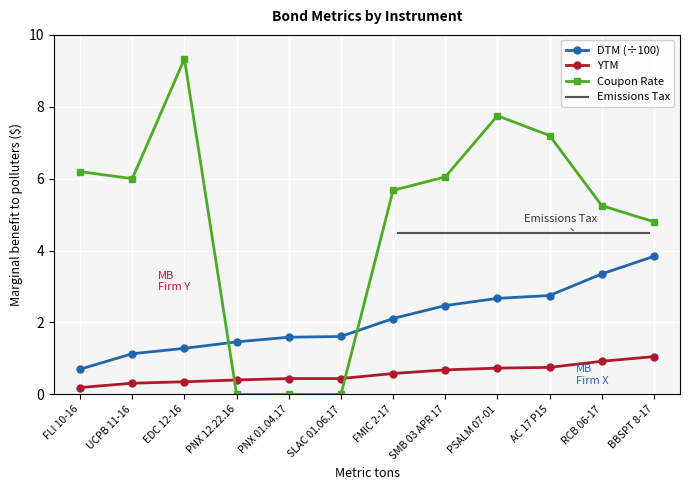

What is the difference between the maximum and second lowest values in the DTM series?

2.7